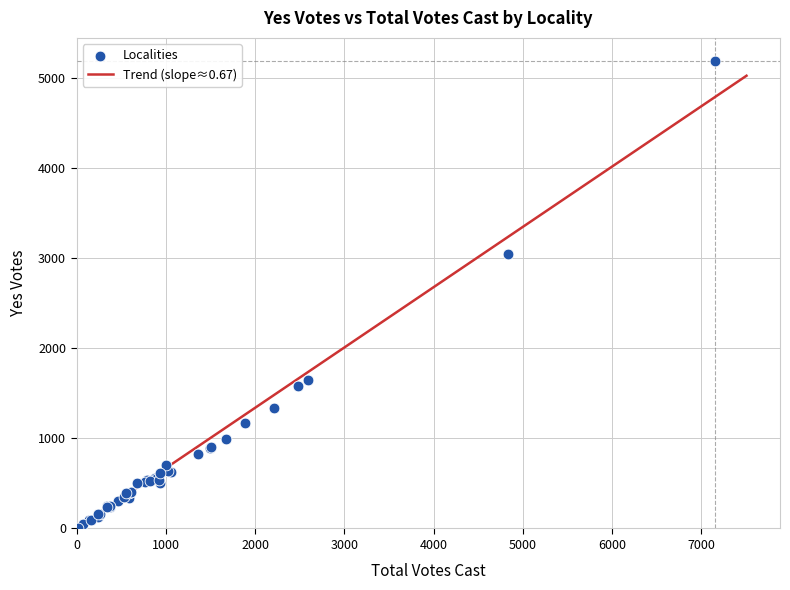

What Y value in the scatter plot is closest to 2598?

3054